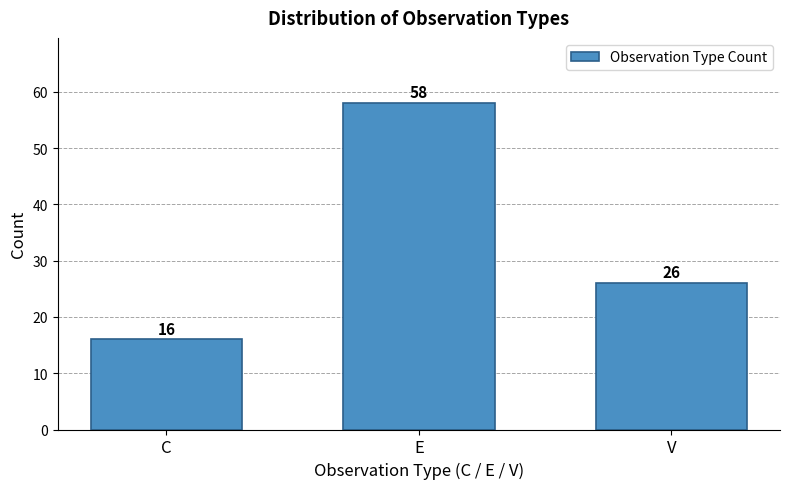

Reading left to right, transcribe all the data shown in this chart.

C=16	E=58	V=26